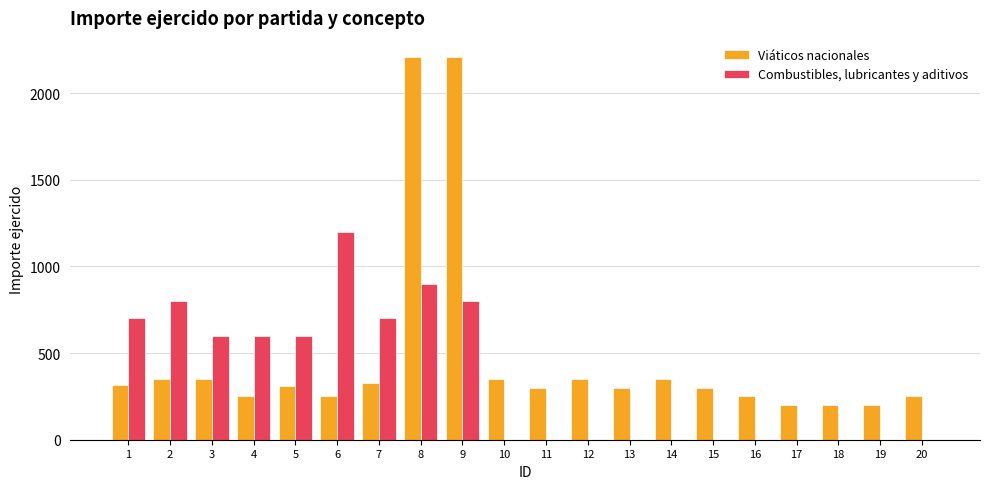

At which category is the sum across all series the highest?

8